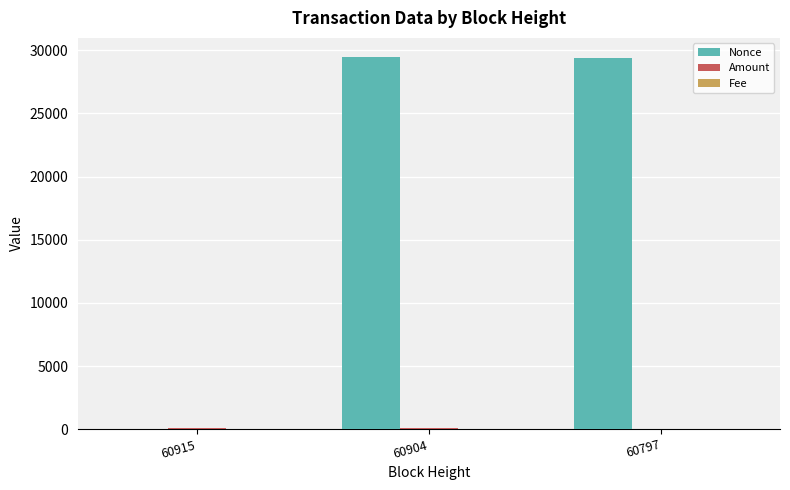

Which series has the largest range (max minus min)?

Nonce